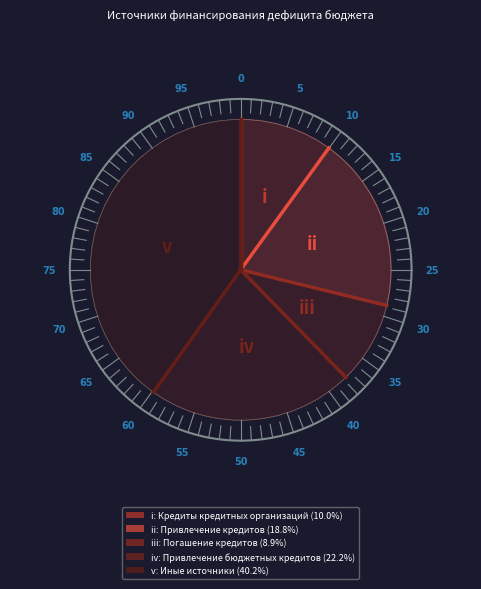

Count the number of slices in the pie.

5